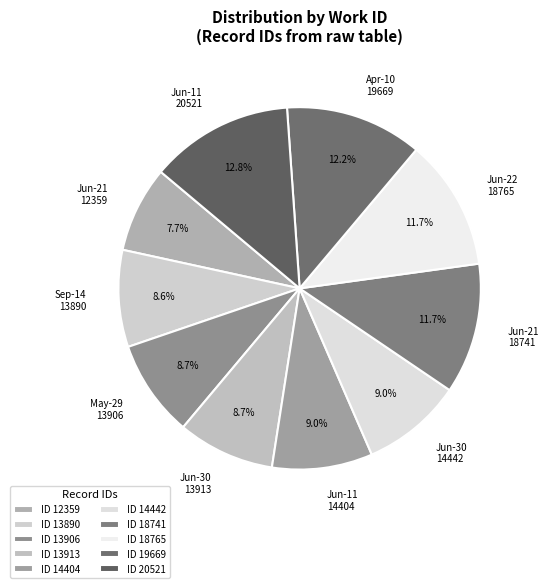

Is there a majority slice in this chart?

No